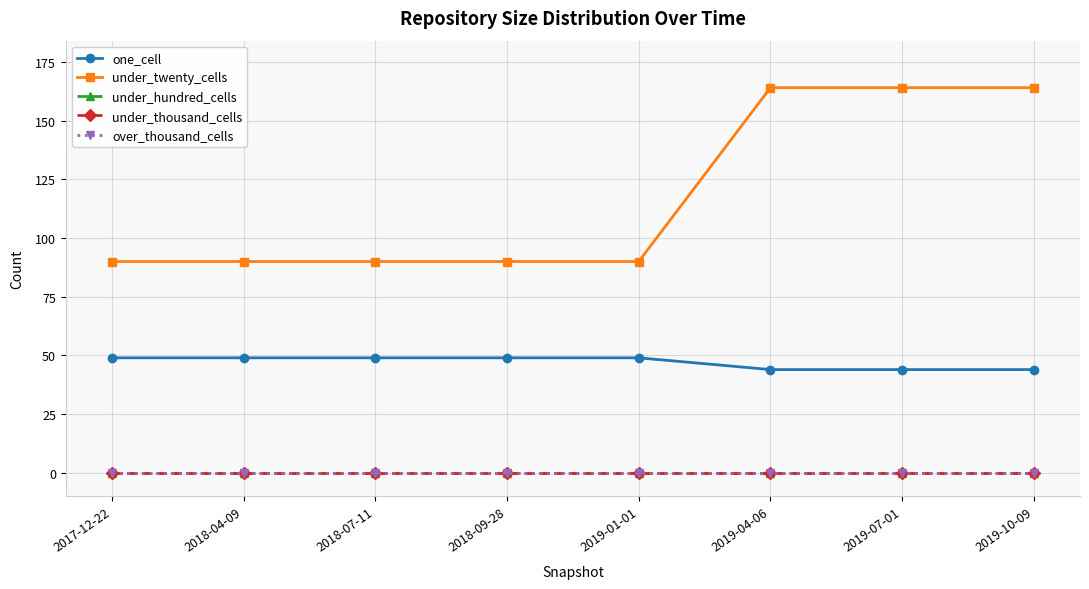

True or false: under_hundred_cells and under_twenty_cells intersect in this chart.

False